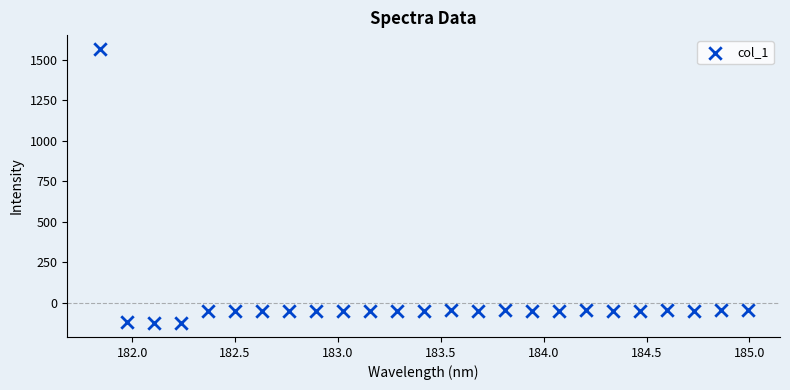

What is the range of Y values (max minus min)?

1696.3